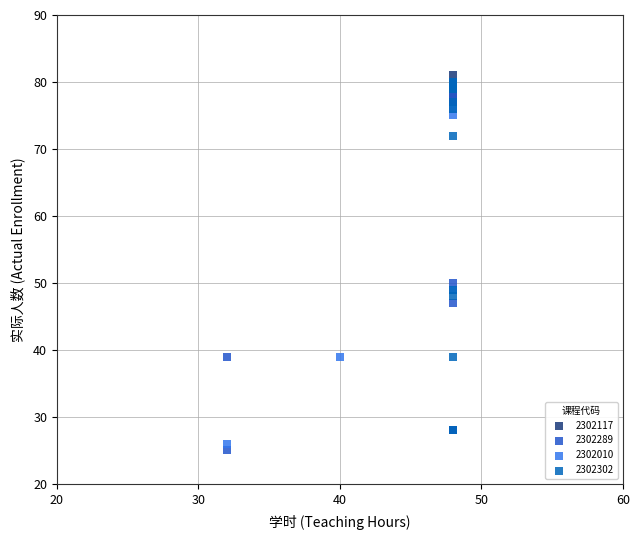

What are all the series names shown in the legend?

2302117, 2302289, 2302010, 2302302